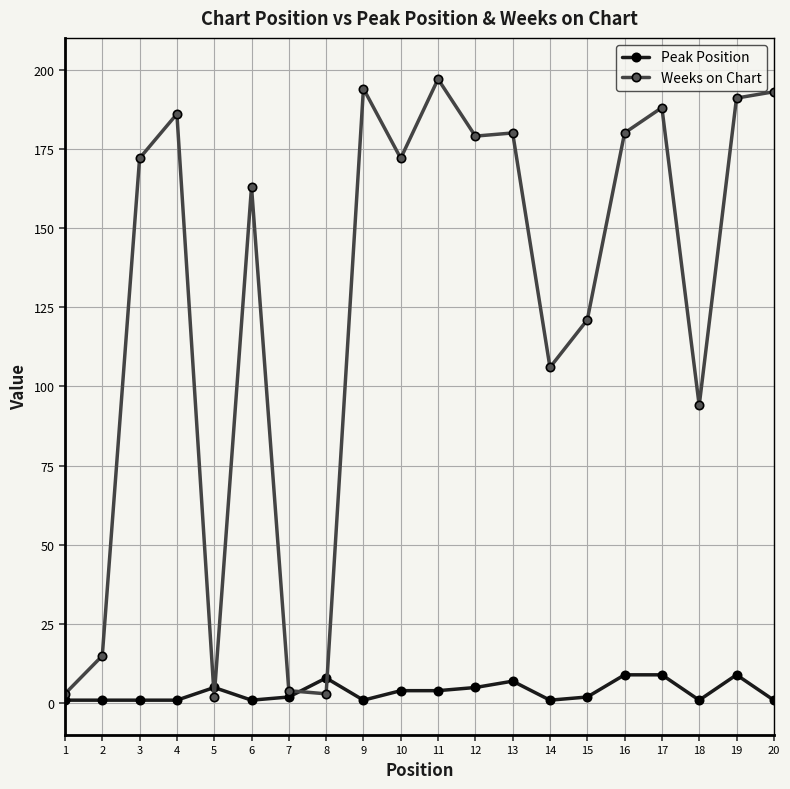

What is the maximum value shown in the chart?

197